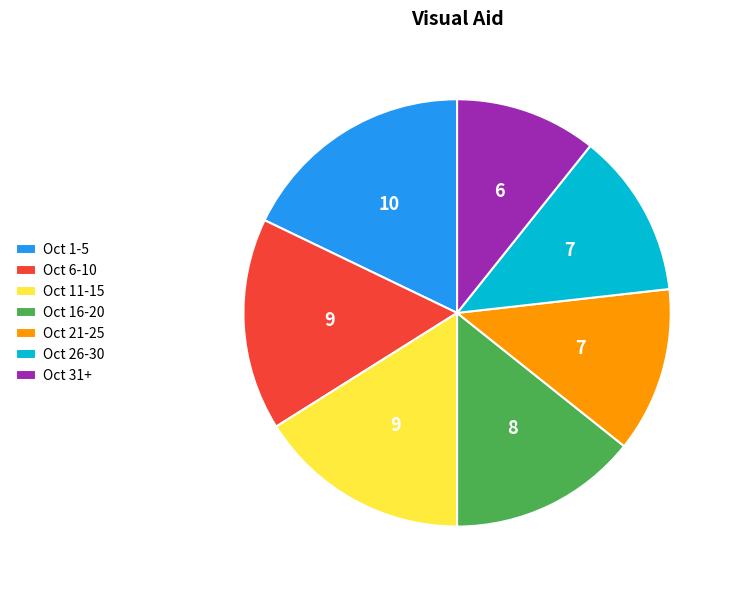

Which slice is the largest?

Oct 1-5